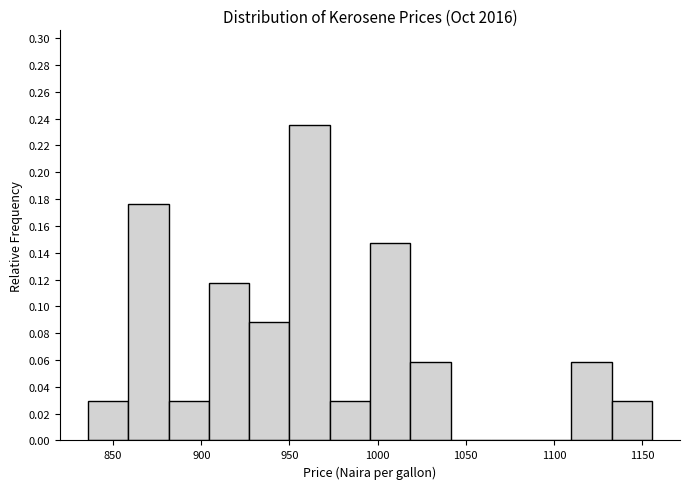

How tall is the bar that spans 950 to 975 on the x-axis? Neither the bar edges nor the heights are printed on the chart, so give them approximately, as read against the axes.

0.236